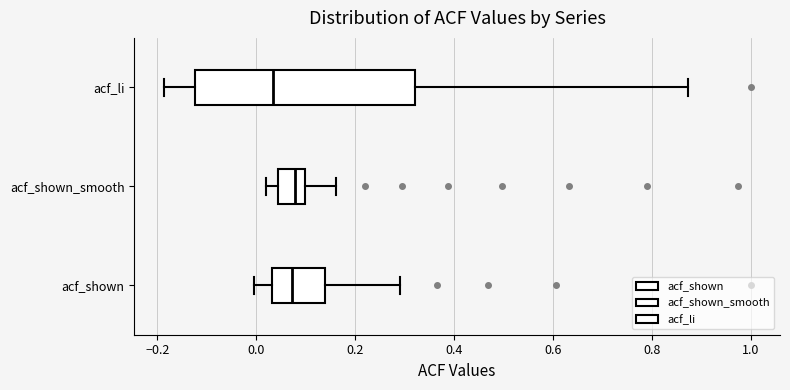

Reading bottom to top, read every box against the x-axis: the position of its median line, the range the box covers, and the ends of its whiskers. The values are not printed on the chart, so give them approximately, as read against the axis.

acf_shown: median 0.08, box 0.04 to 0.14, whiskers 0.00 to 0.30
acf_shown_smooth: median 0.08, box 0.04 to 0.10, whiskers 0.02 to 0.16
acf_li: median 0.04, box -0.12 to 0.32, whiskers -0.18 to 0.88